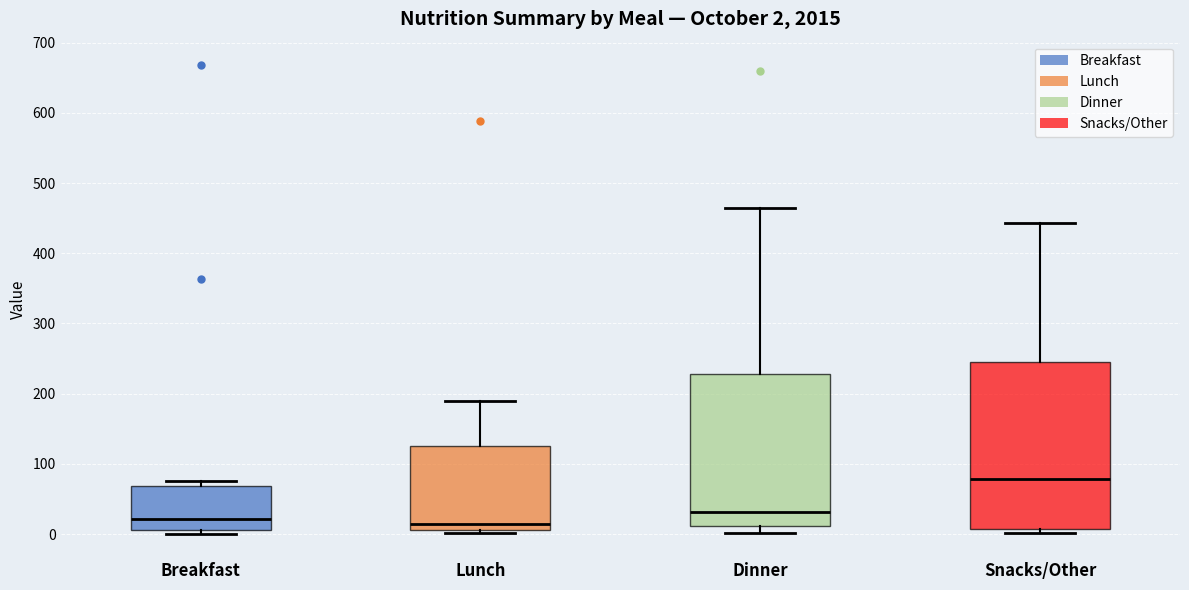

Comparing the boxes themselves (not the whiskers), which one is the tallest?

Snacks/Other